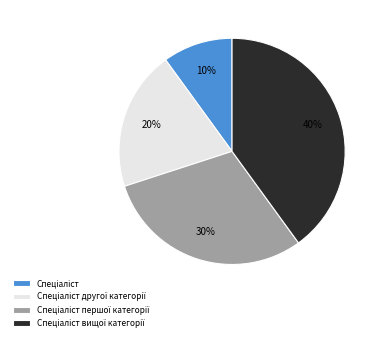

Does any single category account for the majority?

No